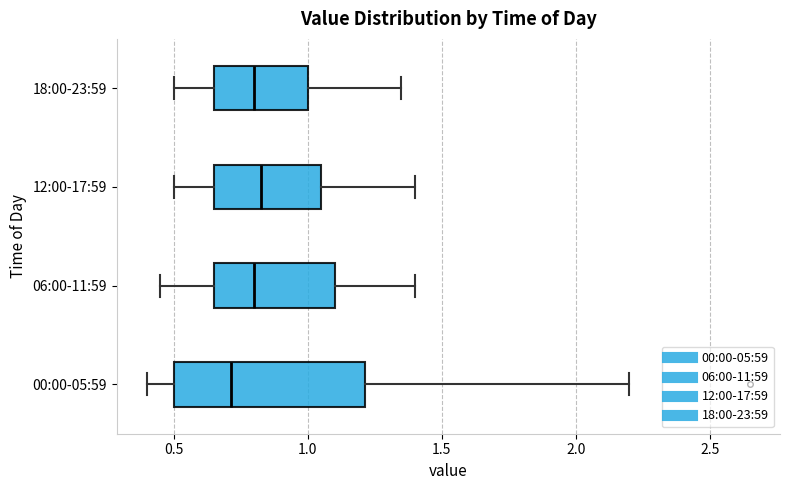

Reading bottom to top, read every box against the x-axis: the position of its median line, the range the box covers, and the ends of its whiskers. The values are not printed on the chart, so give them approximately, as read against the axis.

00:00-05:59: median 0.70, box 0.50 to 1.20, whiskers 0.40 to 2.20
06:00-11:59: median 0.80, box 0.65 to 1.10, whiskers 0.45 to 1.40
12:00-17:59: median 0.85, box 0.65 to 1.05, whiskers 0.50 to 1.40
18:00-23:59: median 0.80, box 0.65 to 1.00, whiskers 0.50 to 1.35